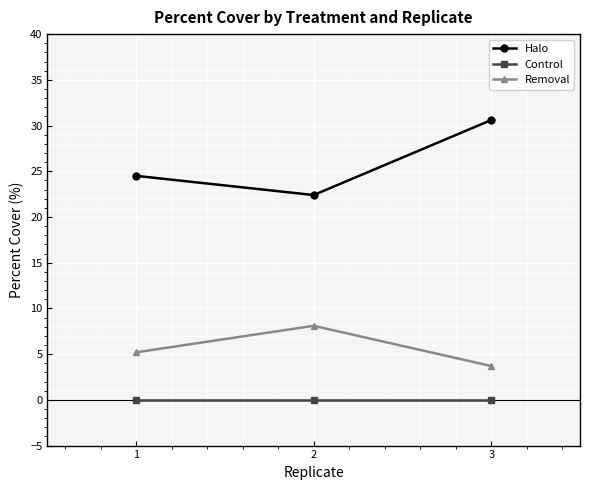

Where is Halo nearest to the value 26?

1